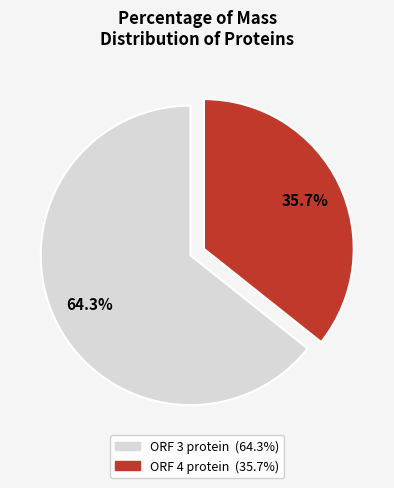

Is there a majority slice in this chart?

Yes